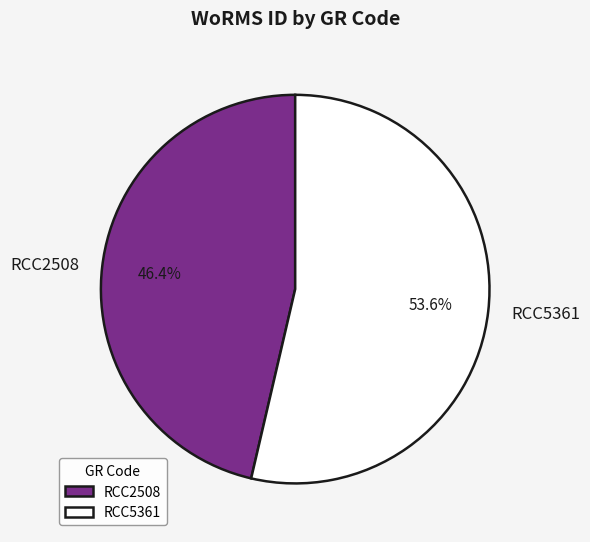

Between RCC5361 and RCC2508, which is larger?

RCC5361